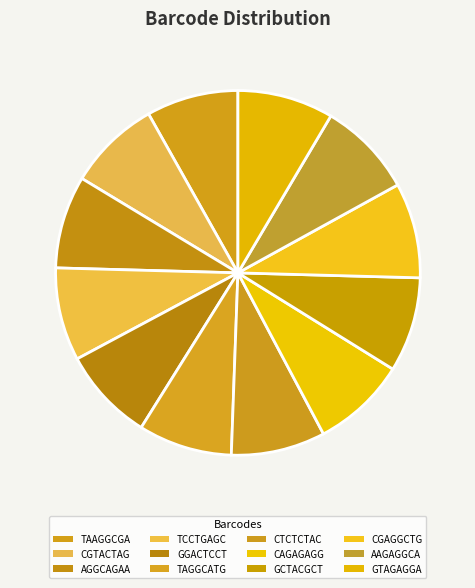

How many segments does this pie chart have?

12